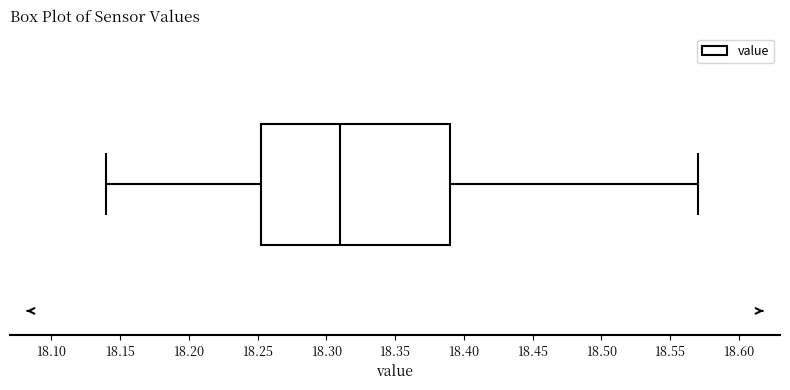

Read this box plot against the x-axis: the position of the median line, the range covered by the box, and the ends of both whiskers. The values are not printed on the chart, so give them approximately, as read against the axis.

median 18.310, box 18.255 to 18.390, whiskers 18.140 to 18.570